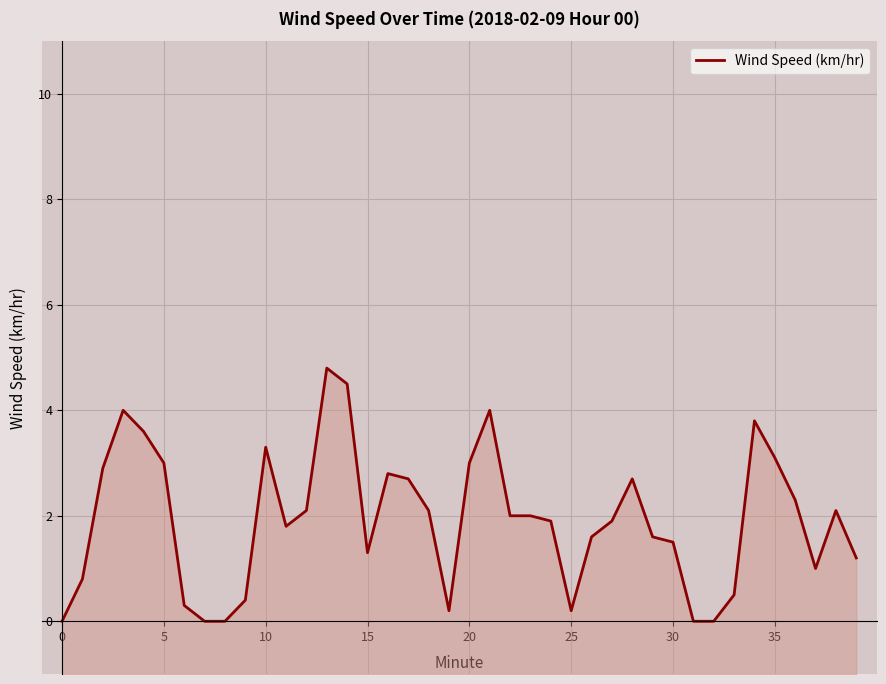

How many series are shown in this chart?

1